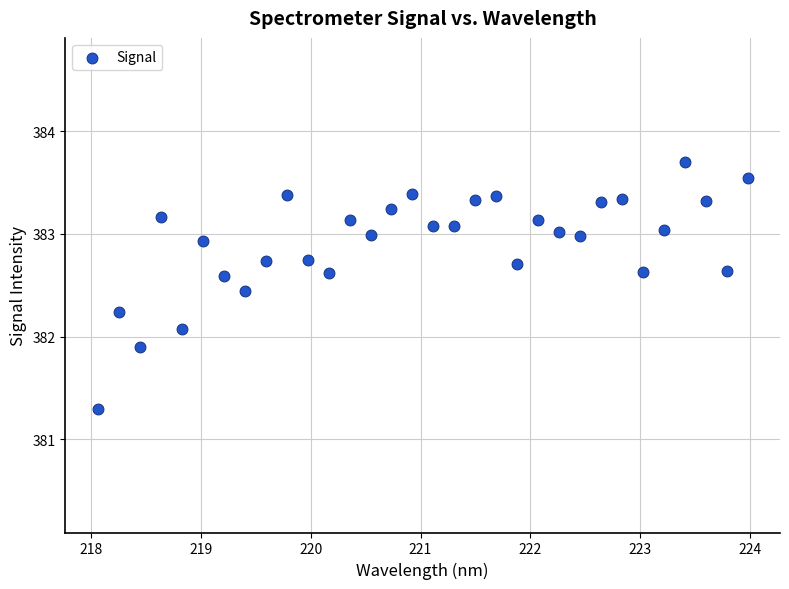

What is the range of Y values (max minus min)?

2.4